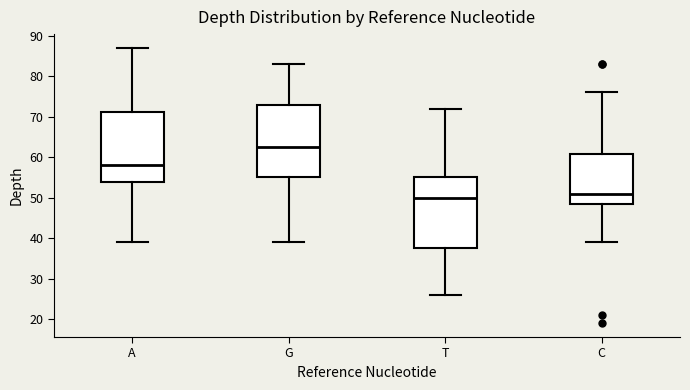

Reading left to right, read every box against the y-axis: the position of its median line, the range the box covers, and the ends of its whiskers. The values are not printed on the chart, so give them approximately, as read against the axis.

A: median 58, box 54 to 71, whiskers 39 to 87
G: median 63, box 55 to 73, whiskers 39 to 83
T: median 50, box 38 to 55, whiskers 26 to 72
C: median 51, box 49 to 61, whiskers 39 to 76